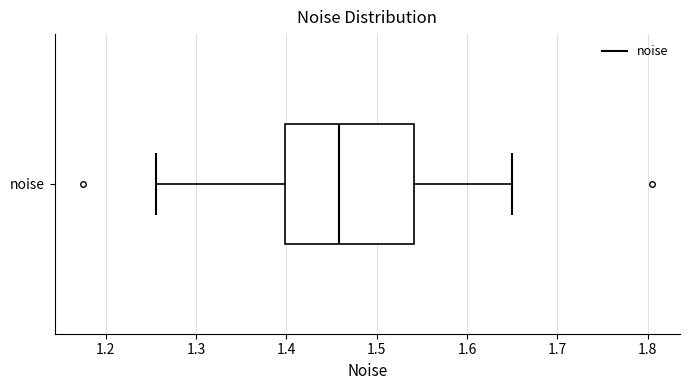

Transcribe this box plot: give where the median line is, the range the box spans, and where the two whiskers end, as read against the x-axis. The values are not printed on the chart, so give them approximately, as read against the axis.

median 1.46, box 1.40 to 1.54, whiskers 1.26 to 1.65